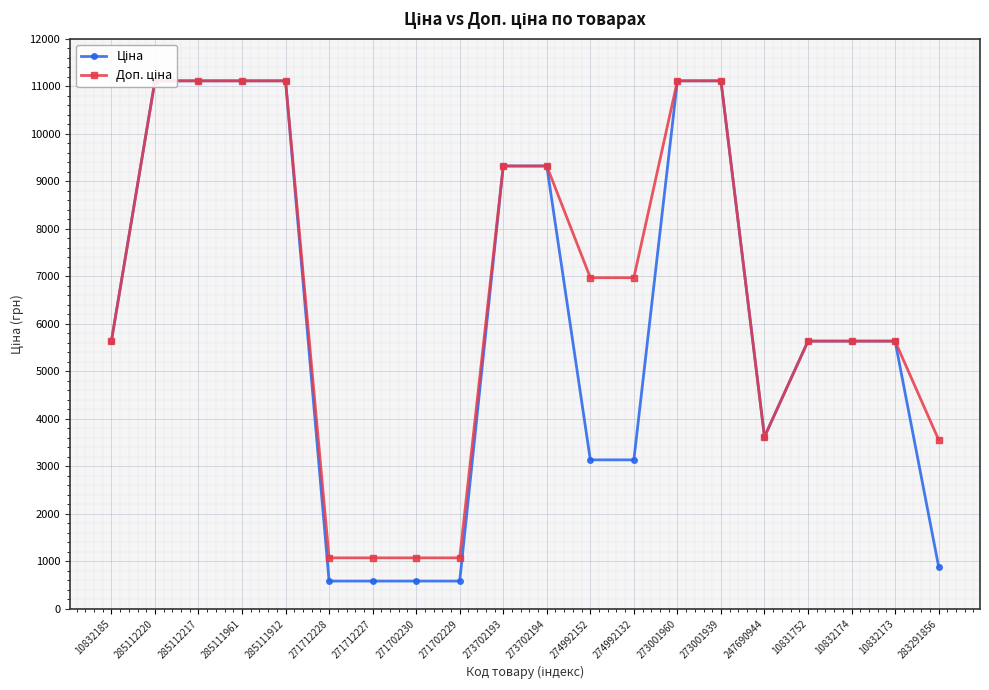

Read the Ціна value at 271712227.

586.0